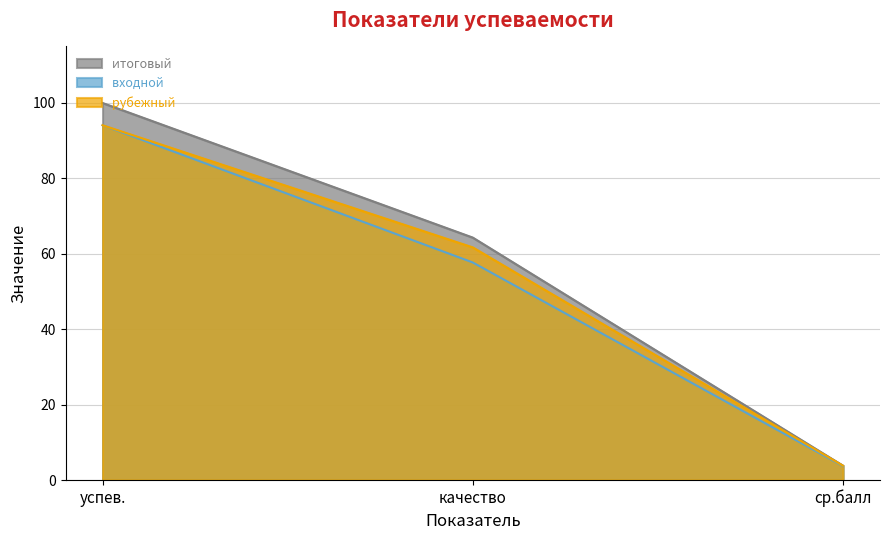

Read the рубежный  value at ср.балл.

3.8